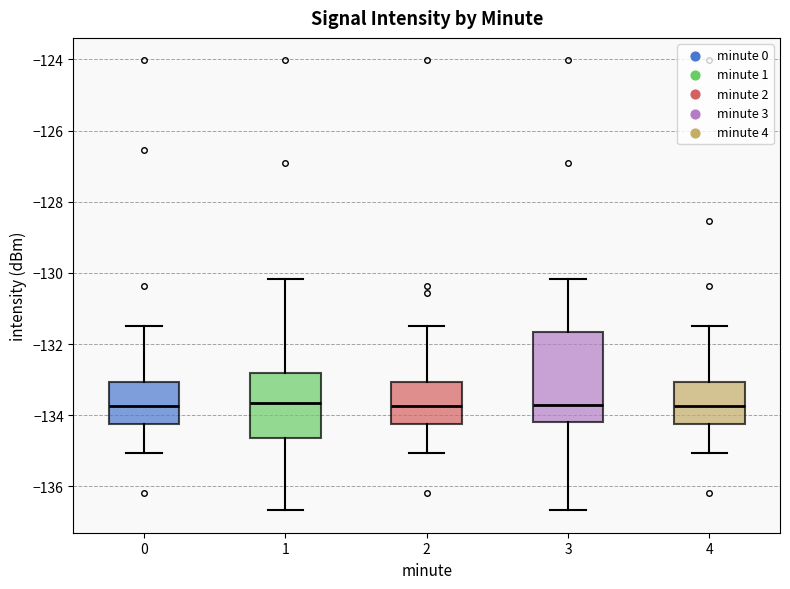

Reading left to right, read every box against the y-axis: the position of its median line, the range the box covers, and the ends of its whiskers. The values are not printed on the chart, so give them approximately, as read against the axis.

0: median -133.8, box -134.2 to -133.0, whiskers -135.0 to -131.4
1: median -133.6, box -134.6 to -132.8, whiskers -136.6 to -130.2
2: median -133.8, box -134.2 to -133.0, whiskers -135.0 to -131.4
3: median -133.8, box -134.2 to -131.6, whiskers -136.6 to -130.2
4: median -133.8, box -134.2 to -133.0, whiskers -135.0 to -131.4